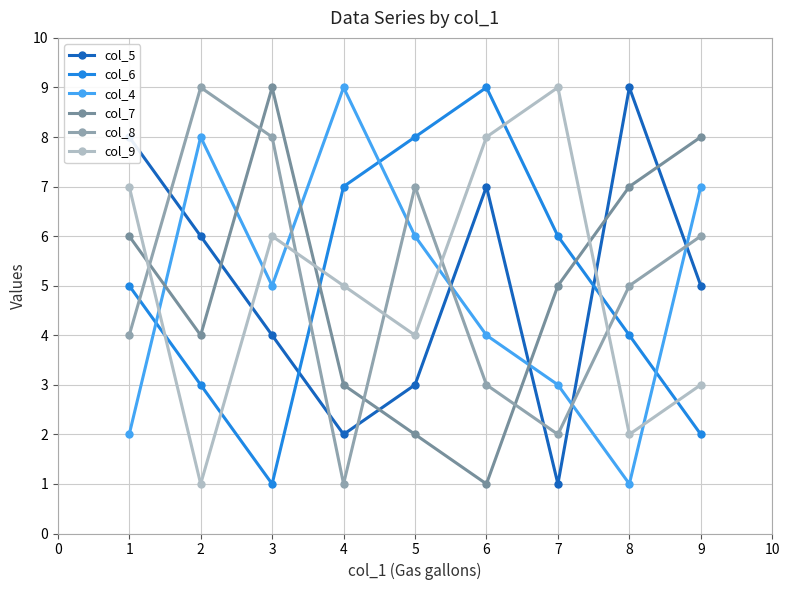

Which has a higher value, 3 or 8?

8